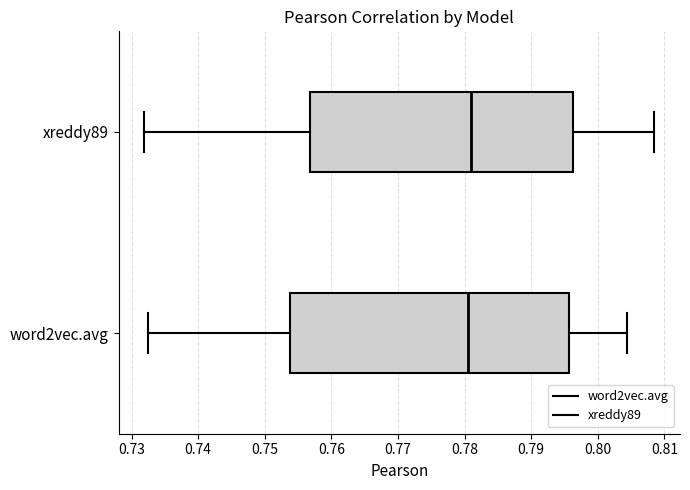

Reading bottom to top, transcribe this box plot: for each box, give where its median line is, the range the box spans, and where its two whiskers end, as read against the x-axis. The values are not printed on the chart, so give them approximately, as read against the axis.

word2vec.avg: median 0.781, box 0.754 to 0.796, whiskers 0.732 to 0.804
xreddy89: median 0.781, box 0.757 to 0.796, whiskers 0.732 to 0.809